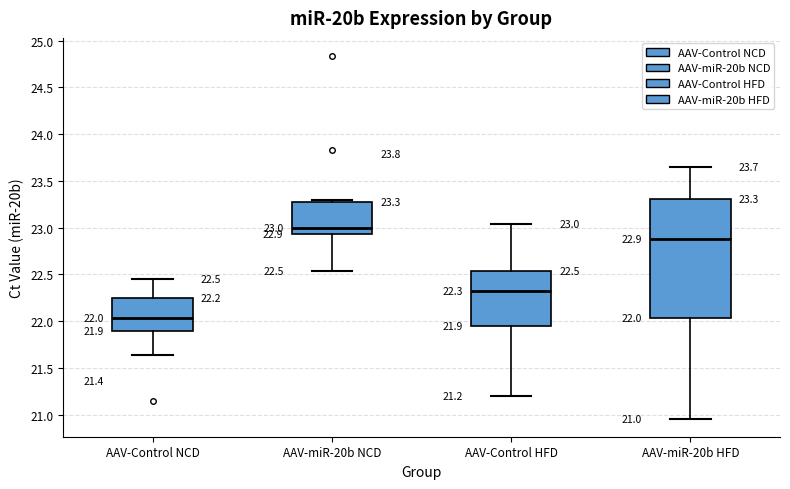

Comparing the boxes themselves (not the whiskers), which one is the tallest?

AAV-miR-20b HFD